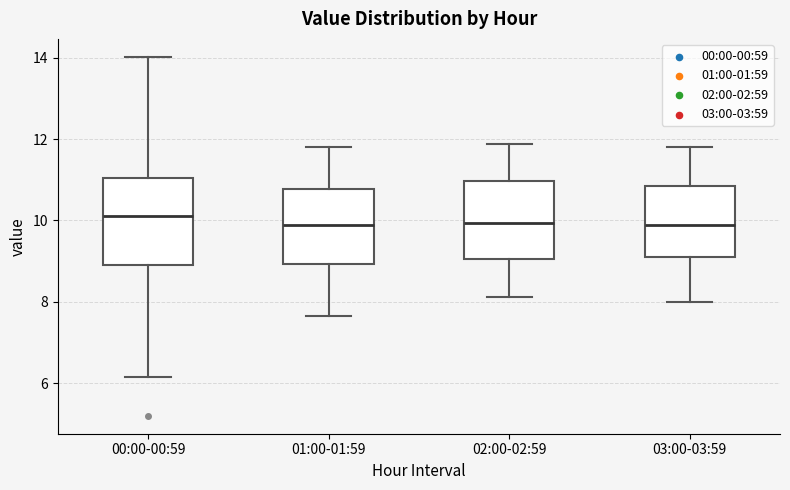

Reading left to right, transcribe this box plot: for each box, give where its median line is, the range the box spans, and where its two whiskers end, as read against the y-axis. The values are not printed on the chart, so give them approximately, as read against the axis.

00:00-00:59: median 10.2, box 9.0 to 11.0, whiskers 6.2 to 14.0
01:00-01:59: median 10.0, box 9.0 to 10.8, whiskers 7.6 to 11.8
02:00-02:59: median 10.0, box 9.0 to 11.0, whiskers 8.2 to 11.8
03:00-03:59: median 10.0, box 9.2 to 10.8, whiskers 8.0 to 11.8